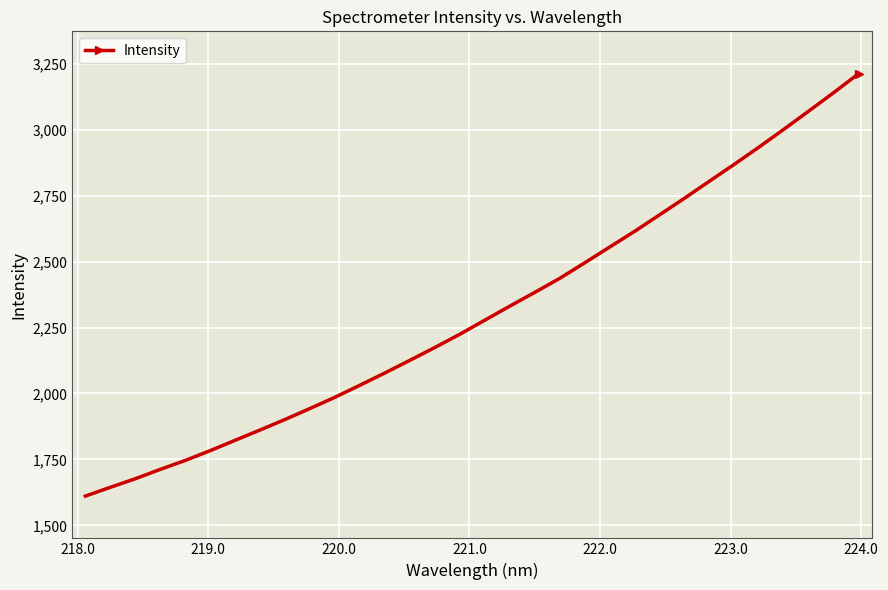

What is the value of the 9th point from the left?

1901.6